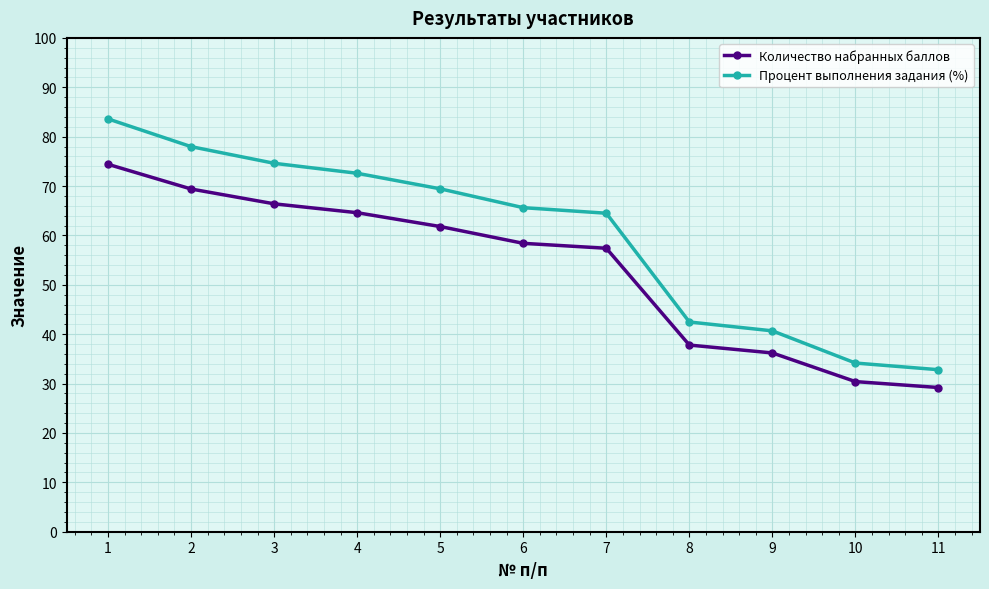

Which series changed the most between 7 and 8?

Процент выполнения задания (%)